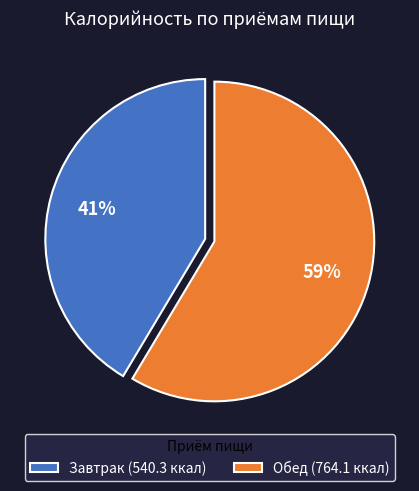

Does Завтрак represent more than half of the total?

No